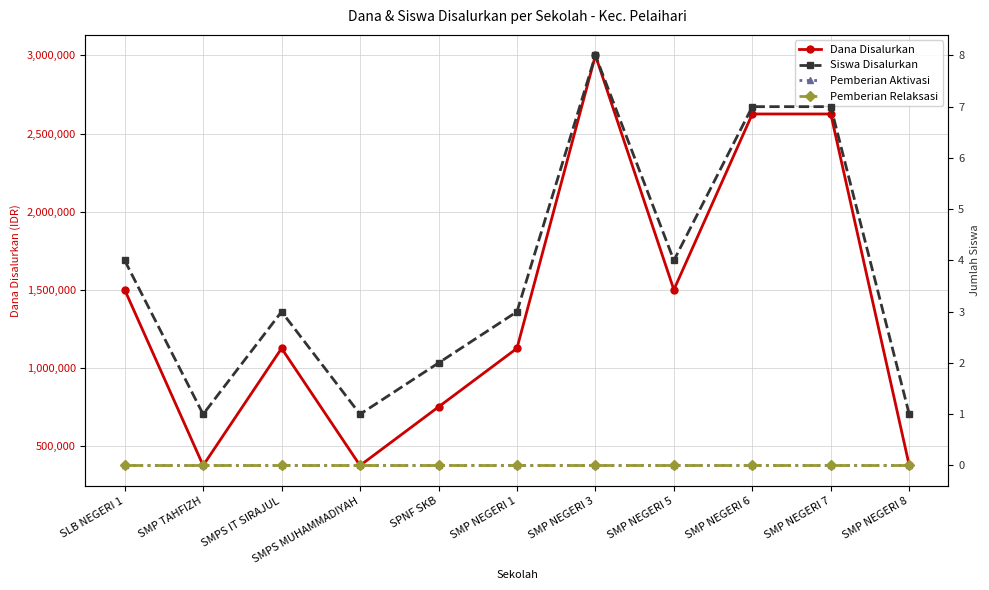

What is the highest value of the Siswa Disalurkan series?

8